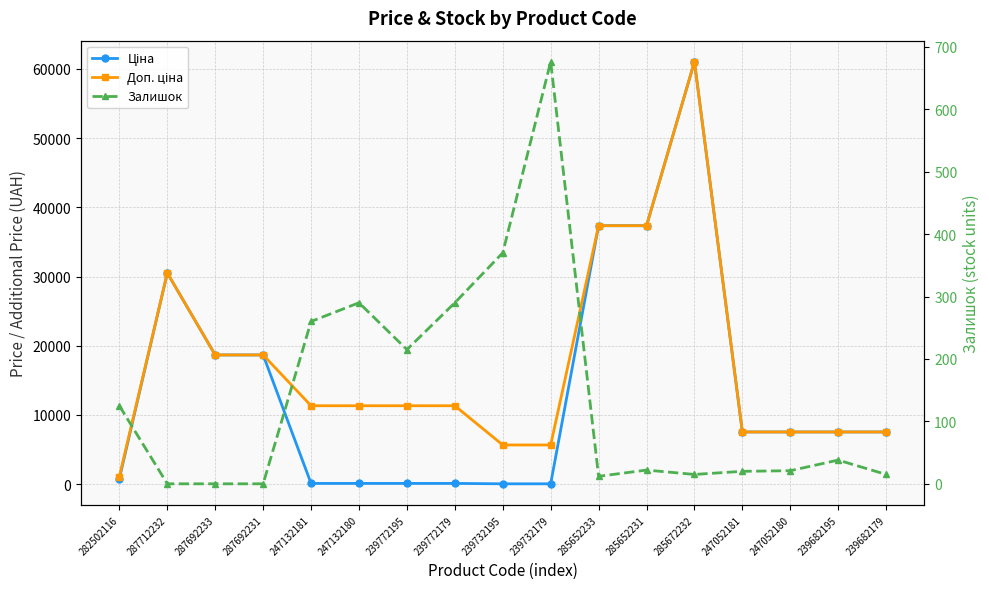

What is the difference between the highest and lowest values at 239772179?

11220.7